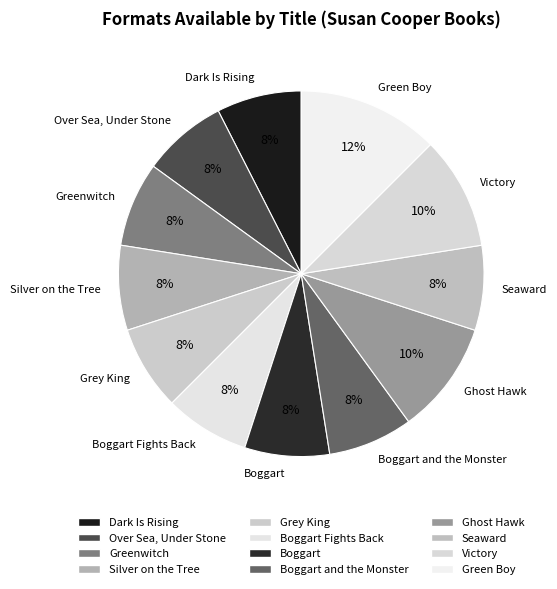

What is the largest slice in the pie chart?

Green Boy